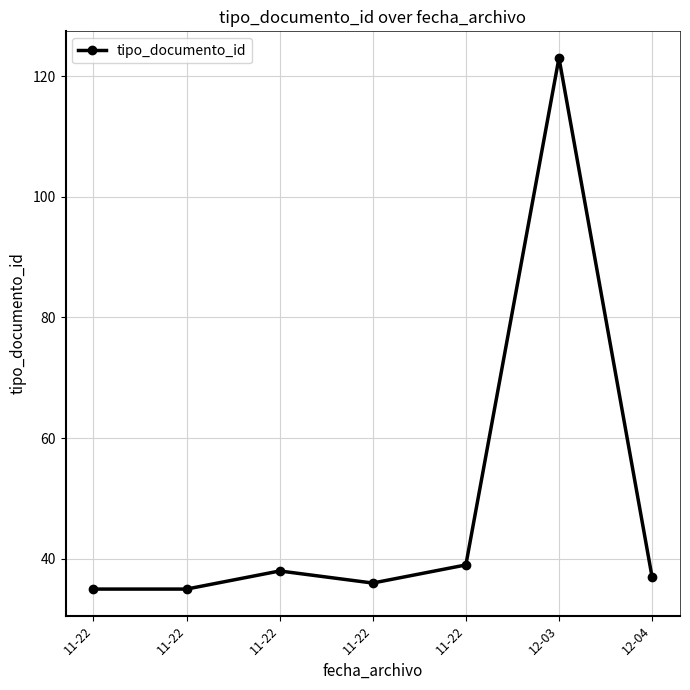

How many series are shown in this chart?

1